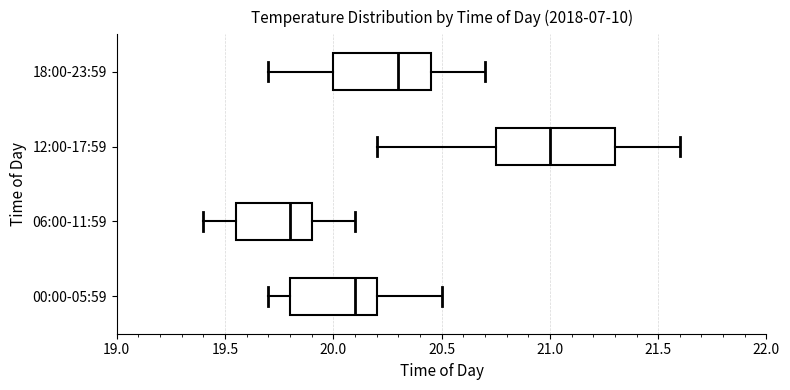

Comparing the boxes themselves (not the whiskers), which one is the widest?

12:00-17:59